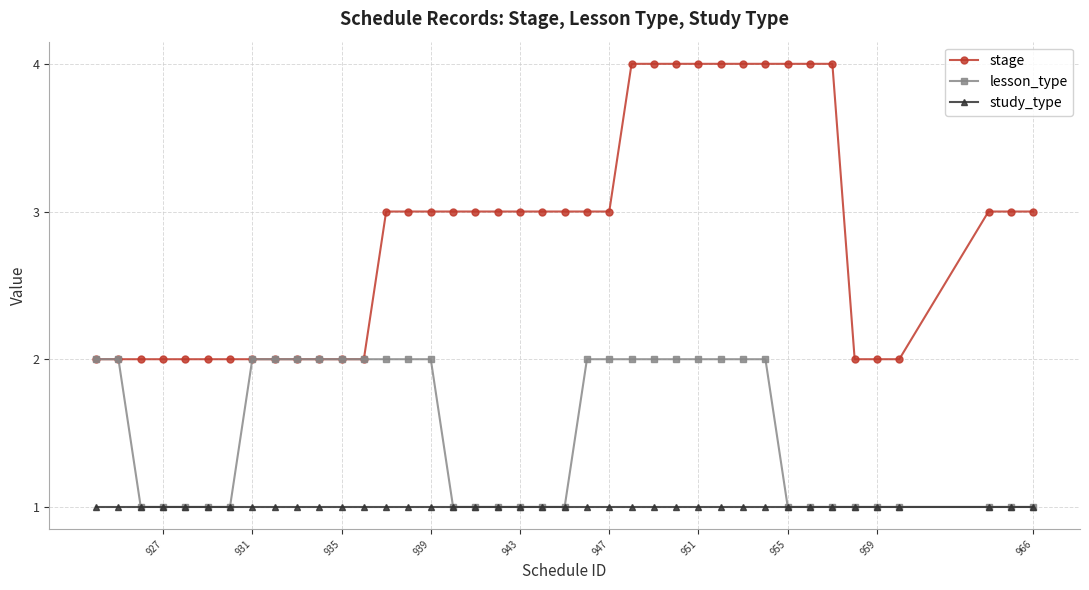

Reading left to right, list all the values displayed in this chart.

stage: 2	2	2	2	2	2	2	2	2	2	2	2	2	3	3	3	3	3	3	3	3	3	3	3	4	4	4	4	4	4	4	4	4	4	2	2	2	3	3	3
lesson_type: 2	2	1	1	1	1	1	2	2	2	2	2	2	2	2	2	1	1	1	1	1	1	2	2	2	2	2	2	2	2	2	1	1	1	1	1	1	1	1	1
study_type: 1	1	1	1	1	1	1	1	1	1	1	1	1	1	1	1	1	1	1	1	1	1	1	1	1	1	1	1	1	1	1	1	1	1	1	1	1	1	1	1